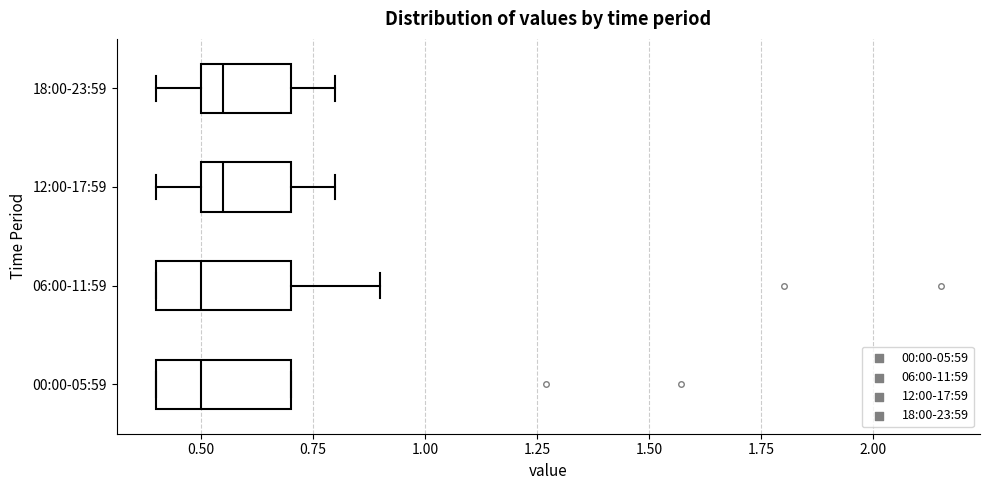

Reading bottom to top, transcribe this box plot: for each box, give where its median line is, the range the box spans, and where its two whiskers end, as read against the x-axis. The values are not printed on the chart, so give them approximately, as read against the axis.

00:00-05:59: median 0.50, box 0.40 to 0.70, whiskers 0.40 to 0.70
06:00-11:59: median 0.50, box 0.40 to 0.70, whiskers 0.40 to 0.90
12:00-17:59: median 0.55, box 0.50 to 0.70, whiskers 0.40 to 0.80
18:00-23:59: median 0.55, box 0.50 to 0.70, whiskers 0.40 to 0.80